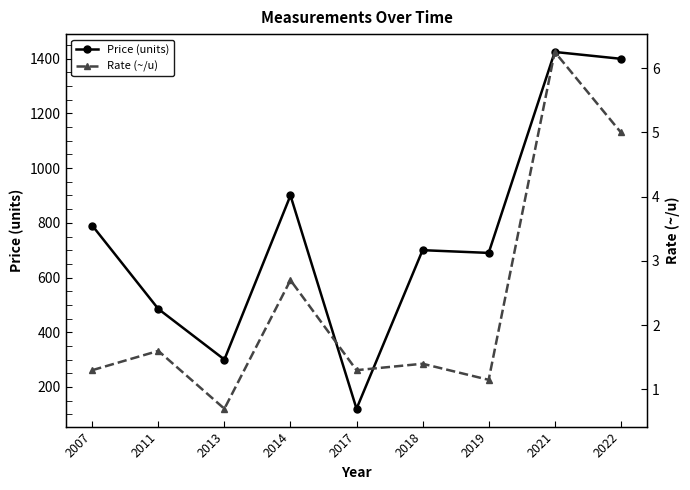

Which series has the widest spread of values?

Price (units)